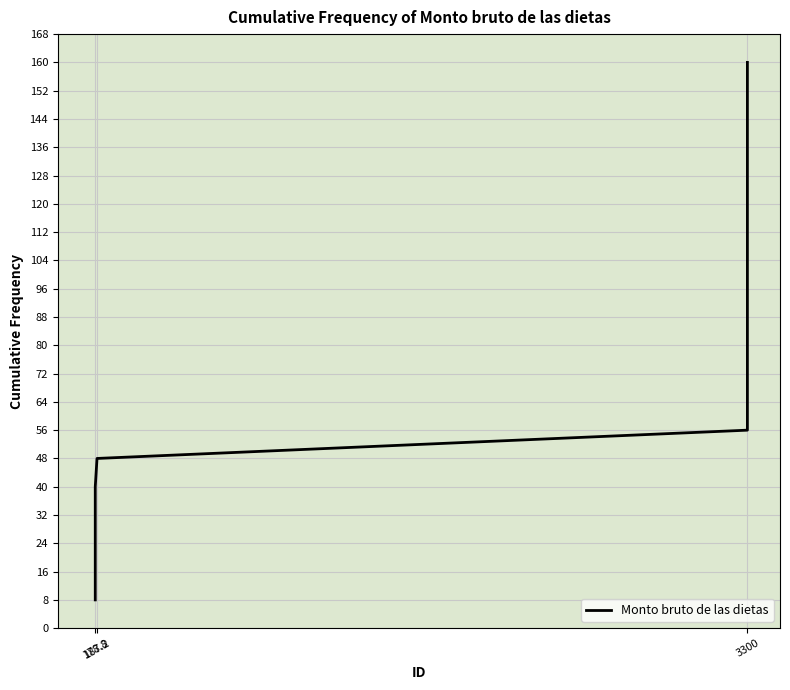

What is the sum of the values at 15 and 9?

26